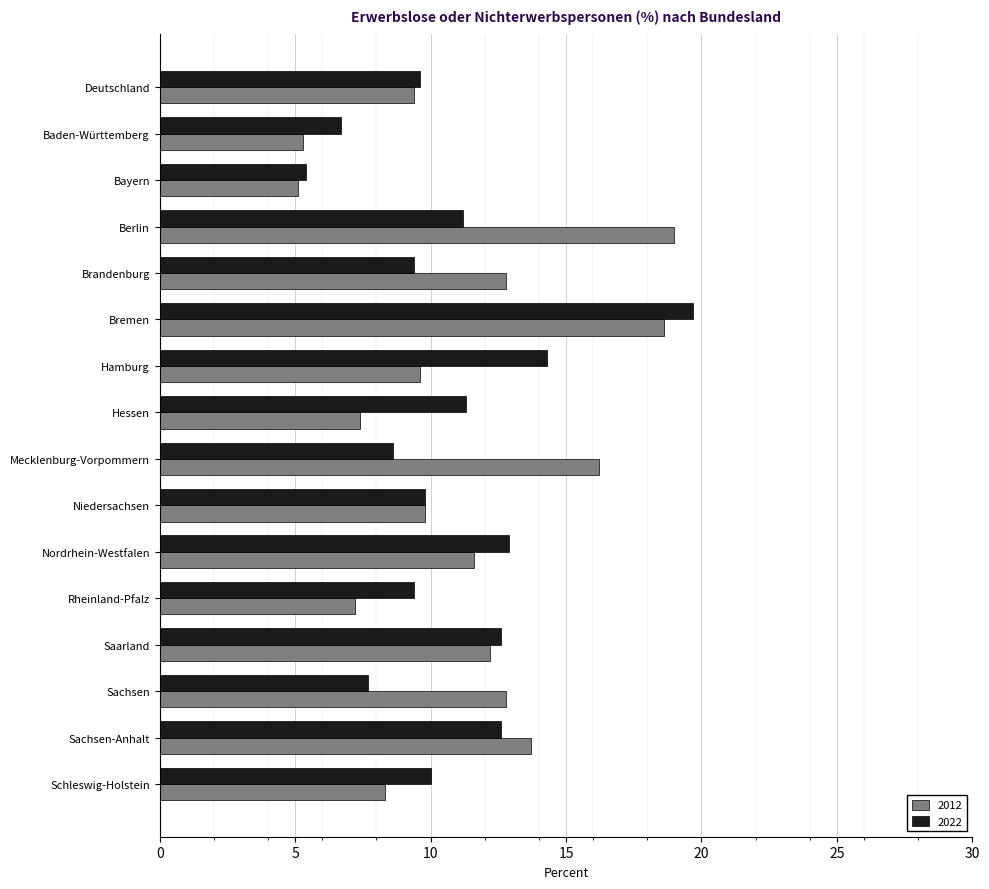

What is the maximum value shown in the chart?

19.7